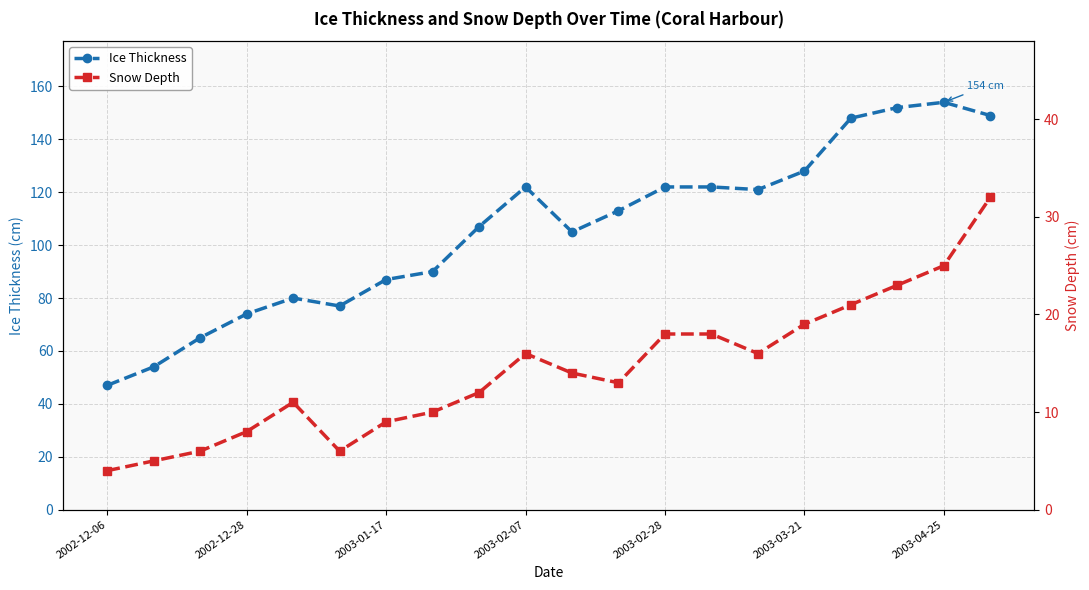

What is the maximum value for Ice Thickness?

154